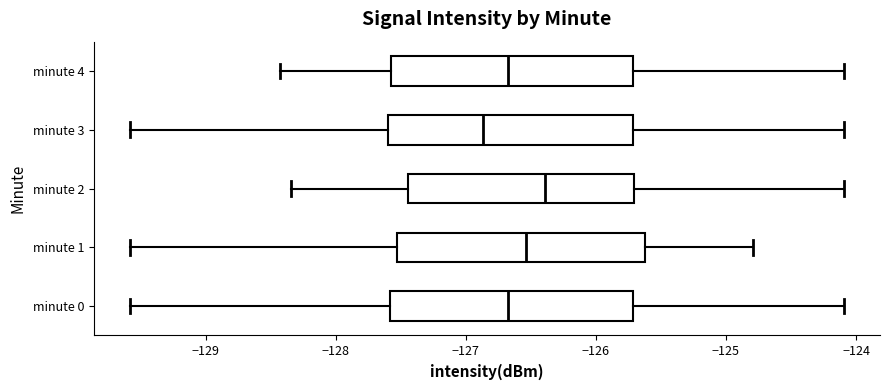

Where does the left whisker of the box for minute 1 end on the x-axis? The values are not printed on the chart, so give them approximately, as read against the axis.

-129.6